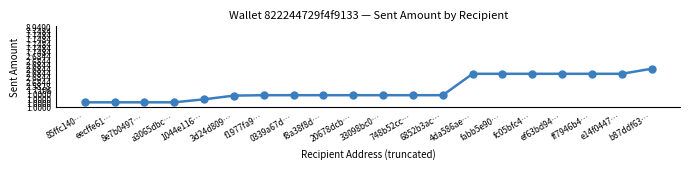

What position from the right is 748b52cc…?

9